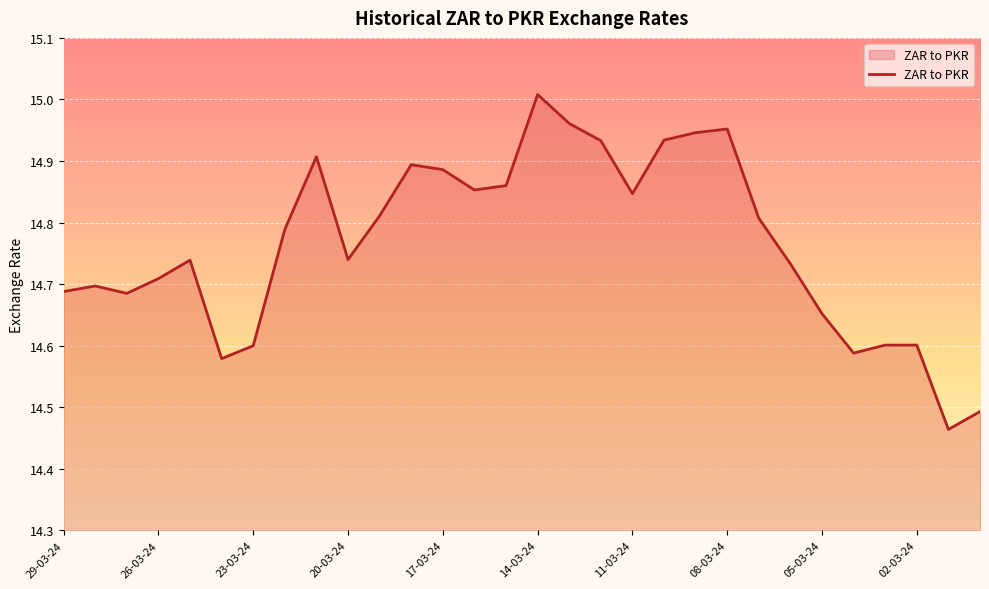

What is the difference between the maximum and minimum values?

0.5